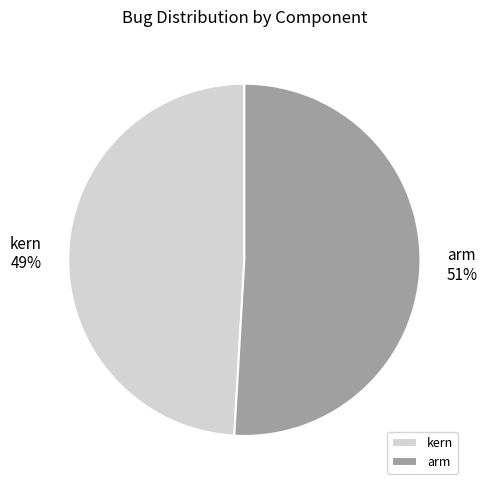

Which slice is the smallest?

kern